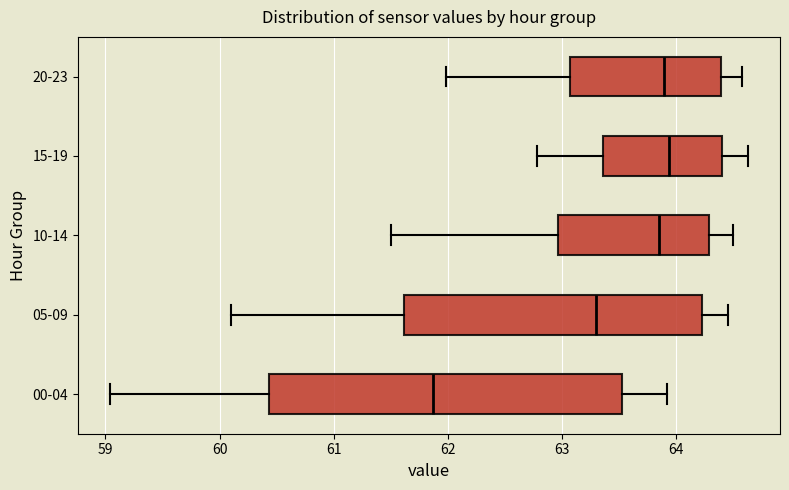

Comparing the boxes themselves (not the whiskers), which one is the widest?

00-04